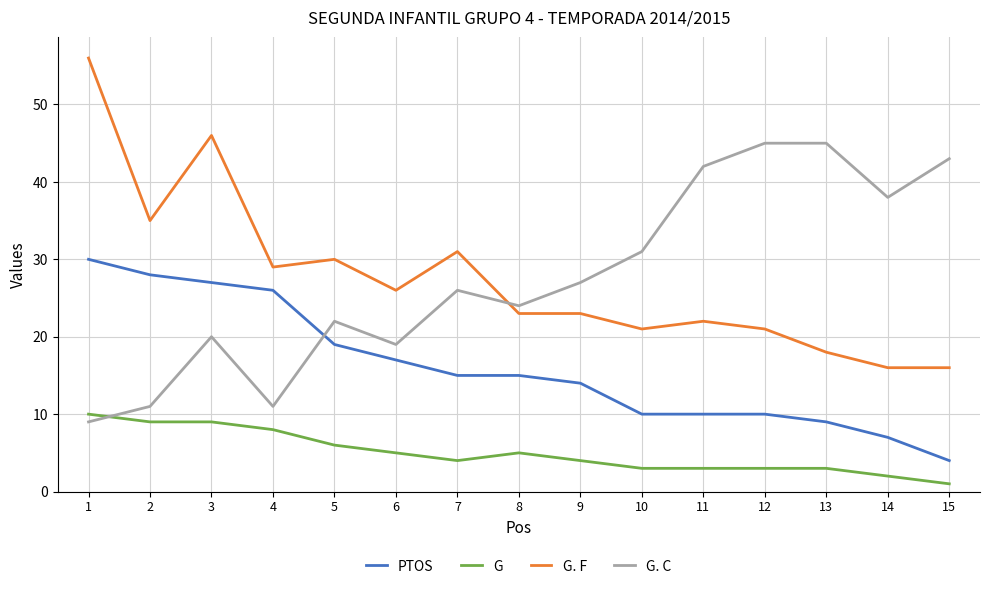

At which label does PTOS first exceed 15?

1